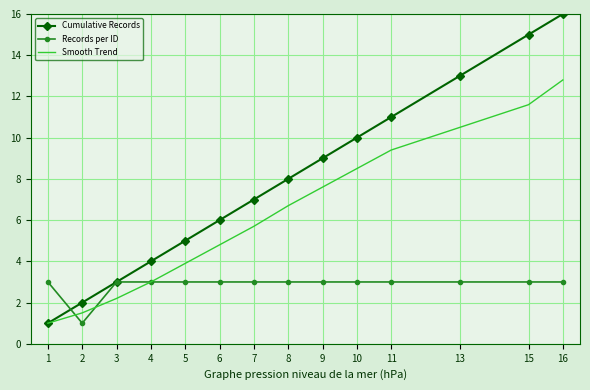

Is the value of Cumulative Records at 16 greater than the value of Records per ID at 4?

Yes